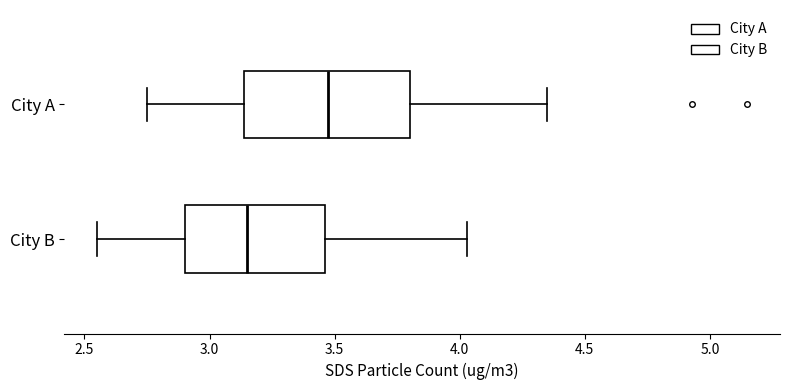

Which box's median line is the furthest to the right?

City A